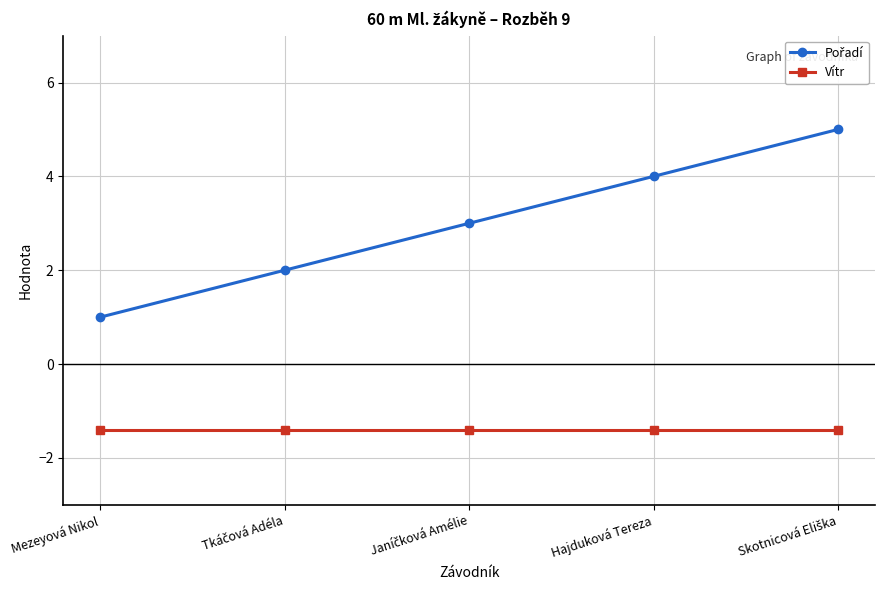

How many series are shown in this chart?

2